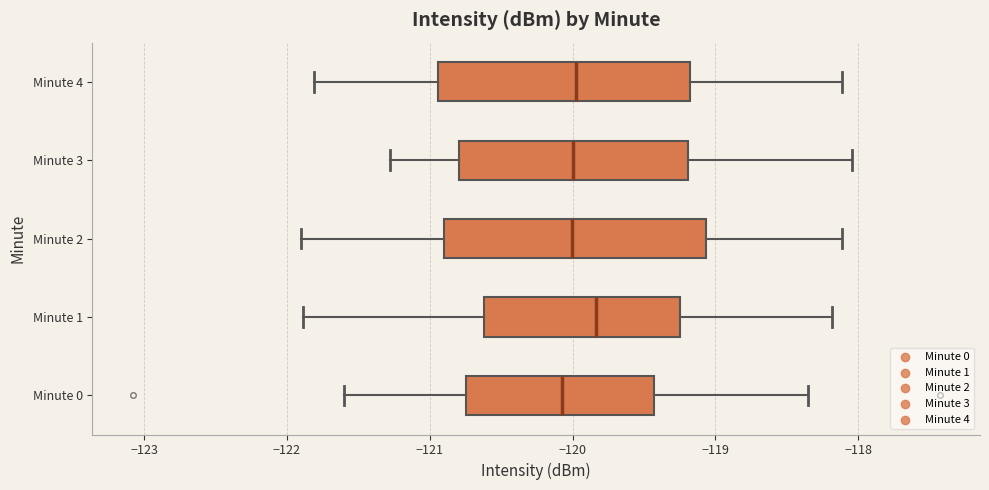

Where is the left edge of the box for Minute 3 on the x-axis? The values are not printed on the chart, so give them approximately, as read against the axis.

-120.8